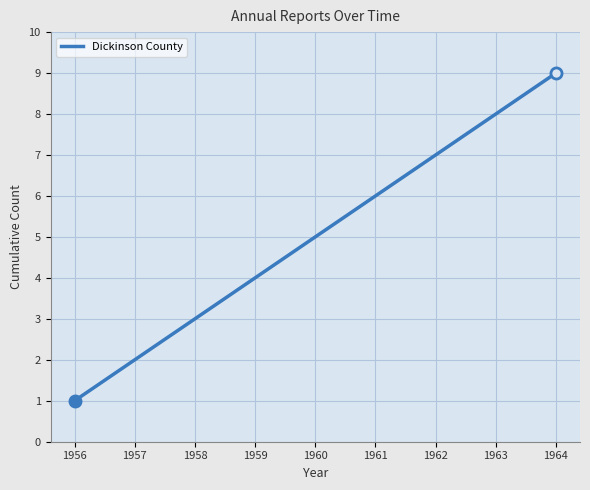

List the labels in order of value, smallest first.

1956, 1957, 1958, 1959, 1960, 1961, 1962, 1963, 1964